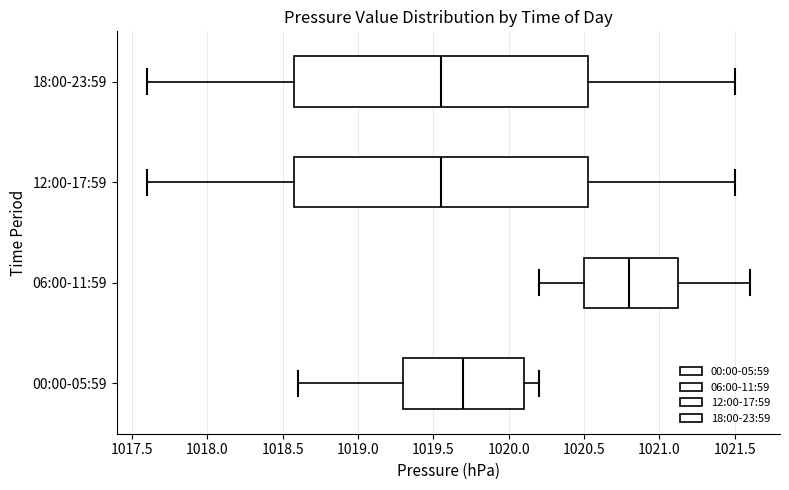

Where does the left whisker of the box for 06:00-11:59 end on the x-axis? The values are not printed on the chart, so give them approximately, as read against the axis.

1020.20